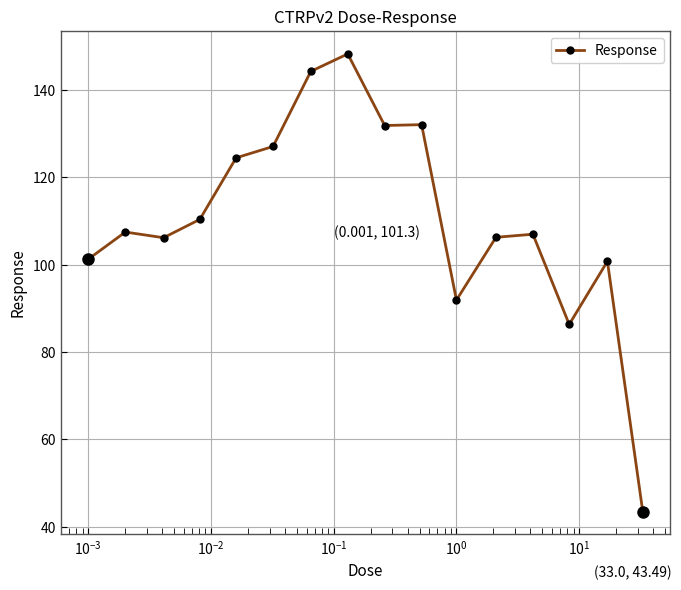

What is the greatest value displayed?

148.3